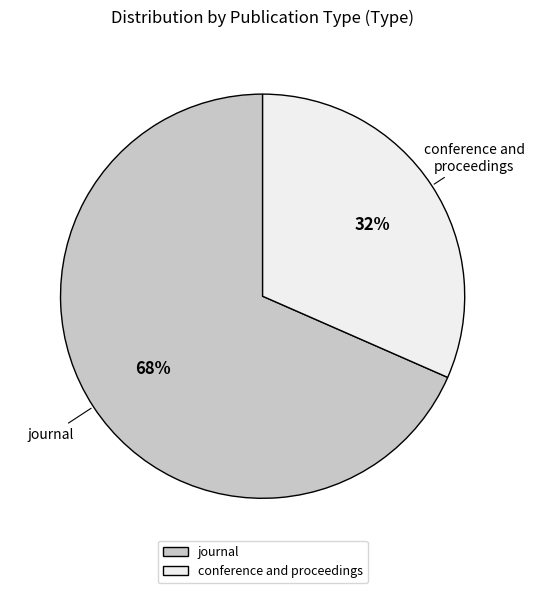

What percentage is the conference and proceedings slice, to the nearest percent?

32%